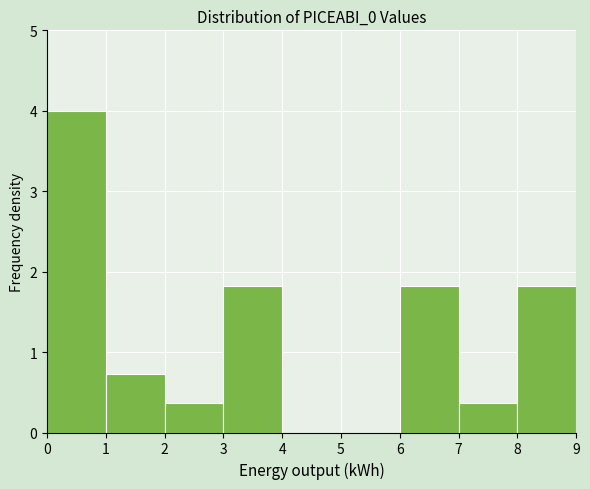

Reading left to right, list every bar in this chart as the range it spans on the x-axis followed by its height. The values are not printed on the chart, so give them approximately, as read against the axis.

0 to 1: 4.0
1 to 2: 0.7
2 to 3: 0.4
3 to 4: 1.8
4 to 5: 0
5 to 6: 0
6 to 7: 1.8
7 to 8: 0.4
8 to 9: 1.8